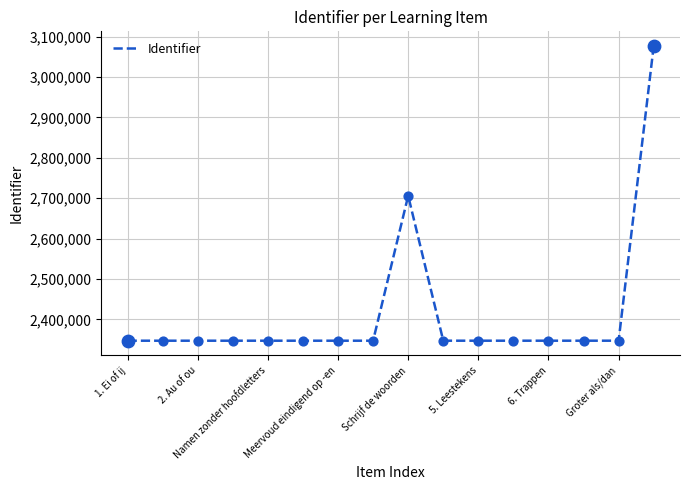

What is the smallest value displayed?

2347042